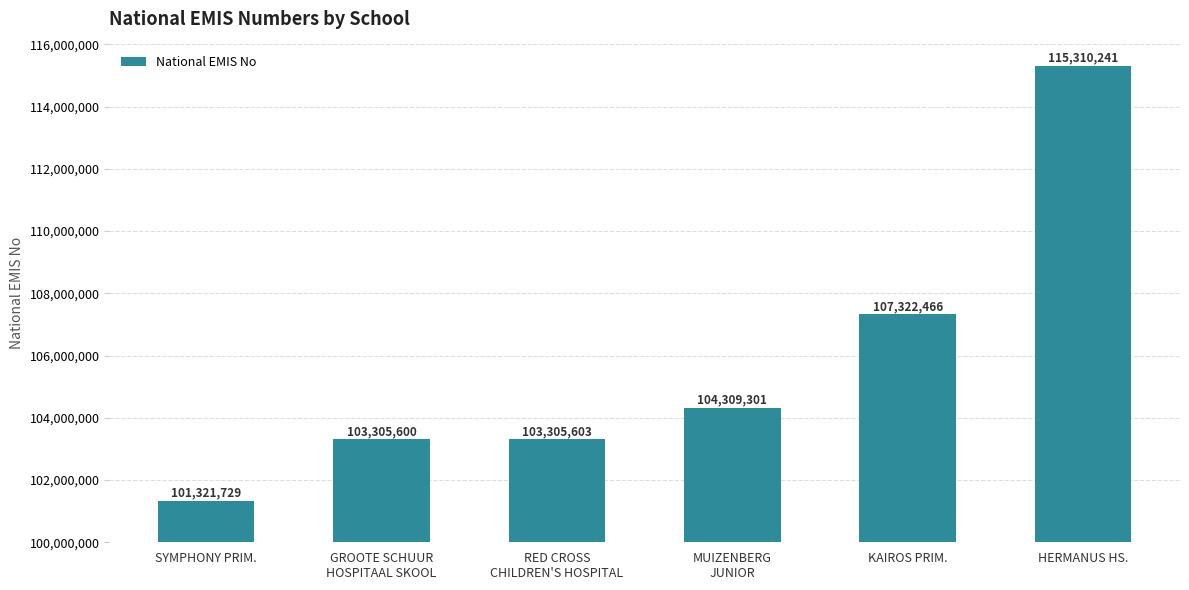

Reading right to left, transcribe all the data shown in this chart.

HERMANUS HS.=115310241	KAIROS PRIM.=107322466	MUIZENBERG
JUNIOR=104309301	RED CROSS
CHILDREN'S HOSPITAL=103305603	GROOTE SCHUUR
HOSPITAAL SKOOL=103305600	SYMPHONY PRIM.=101321729